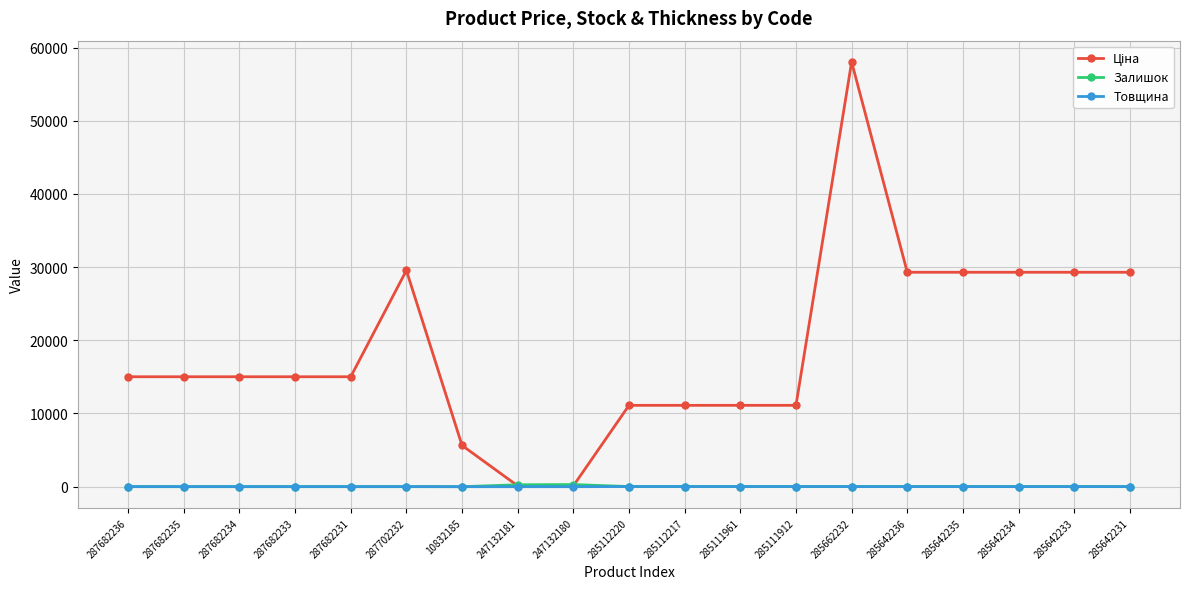

At which category is the sum across all series the highest?

285662232